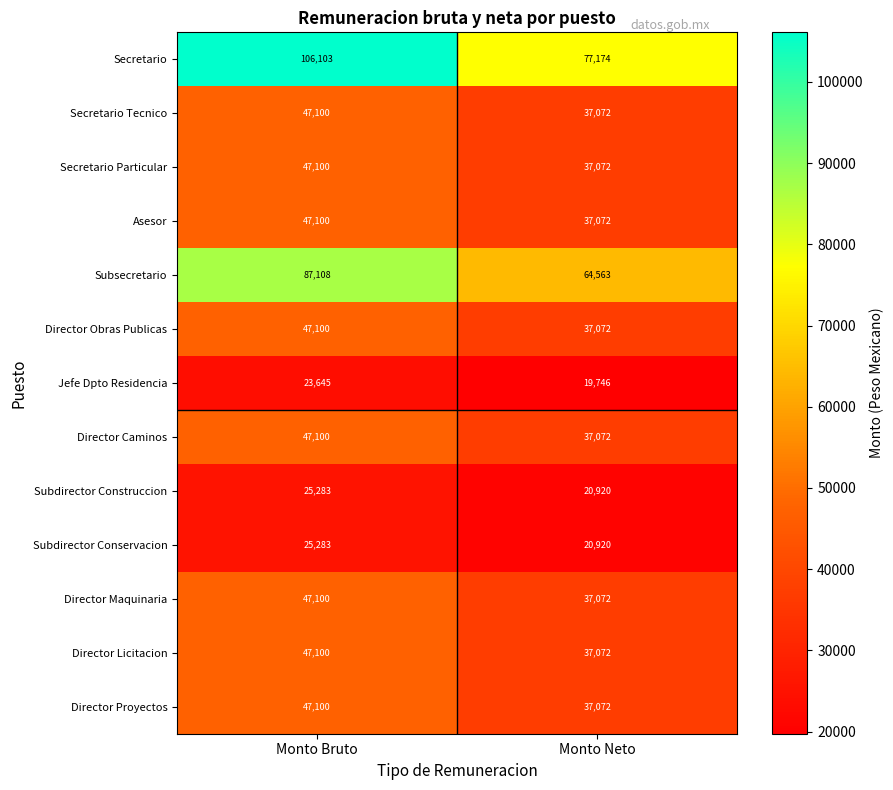

Reading left to right, list all the values displayed in this chart.

Secretario: Monto Bruto=106103	Monto Neto=77174
Secretario Tecnico: Monto Bruto=47100	Monto Neto=37072
Secretario Particular: Monto Bruto=47100	Monto Neto=37072
Asesor: Monto Bruto=47100	Monto Neto=37072
Subsecretario: Monto Bruto=87108	Monto Neto=64563
Director Obras Publicas: Monto Bruto=47100	Monto Neto=37072
Jefe Dpto Residencia: Monto Bruto=23645	Monto Neto=19746
Director Caminos: Monto Bruto=47100	Monto Neto=37072
Subdirector Construccion: Monto Bruto=25283	Monto Neto=20920
Subdirector Conservacion: Monto Bruto=25283	Monto Neto=20920
Director Maquinaria: Monto Bruto=47100	Monto Neto=37072
Director Licitacion: Monto Bruto=47100	Monto Neto=37072
Director Proyectos: Monto Bruto=47100	Monto Neto=37072